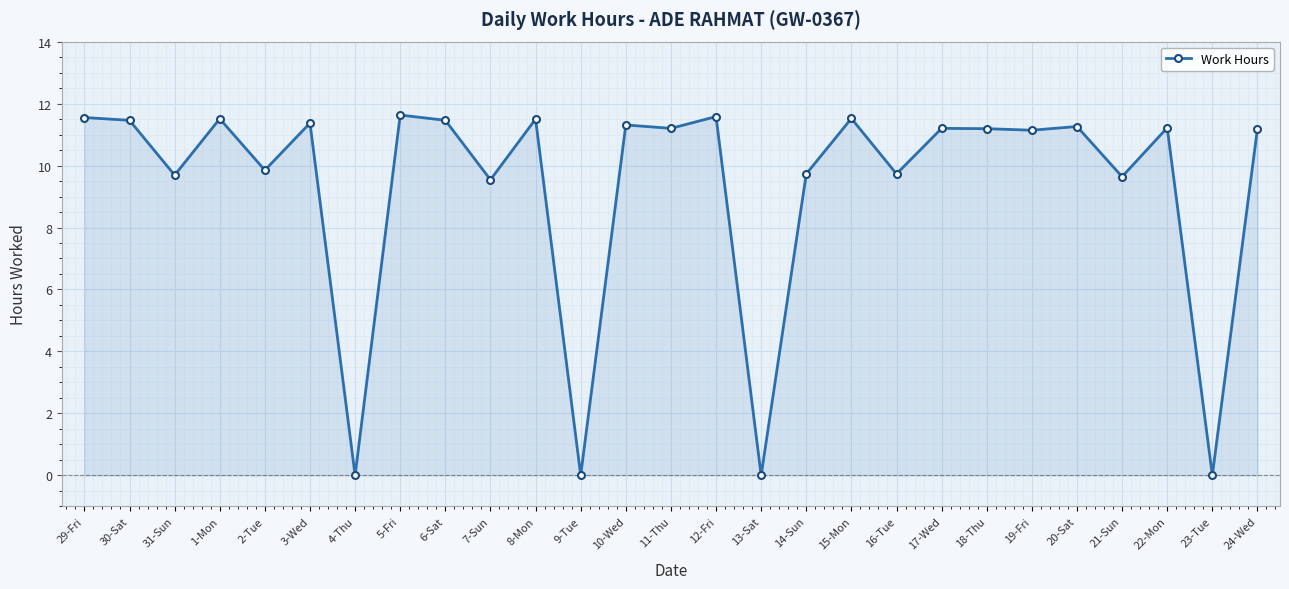

Where is the first local minimum?

31-Sun